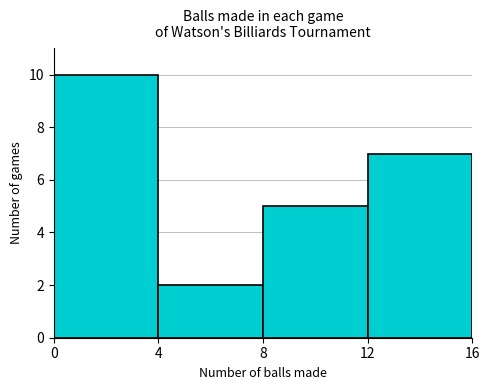

Which range on the x-axis has the tallest bar?

0 to 4